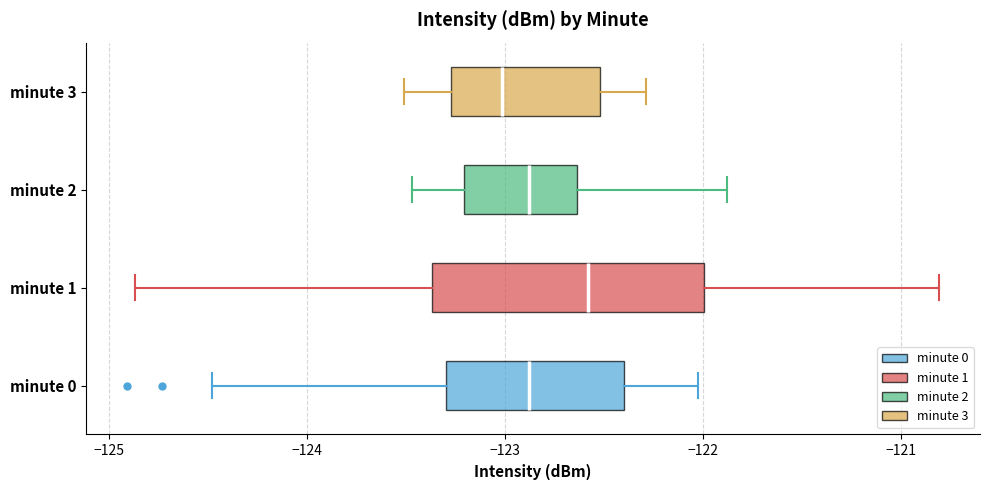

Reading bottom to top, read every box against the x-axis: the position of its median line, the range the box covers, and the ends of its whiskers. The values are not printed on the chart, so give them approximately, as read against the axis.

minute 0: median -122.9, box -123.3 to -122.4, whiskers -124.5 to -122.0
minute 1: median -122.6, box -123.4 to -122.0, whiskers -124.9 to -120.8
minute 2: median -122.9, box -123.2 to -122.6, whiskers -123.5 to -121.9
minute 3: median -123.0, box -123.3 to -122.5, whiskers -123.5 to -122.3